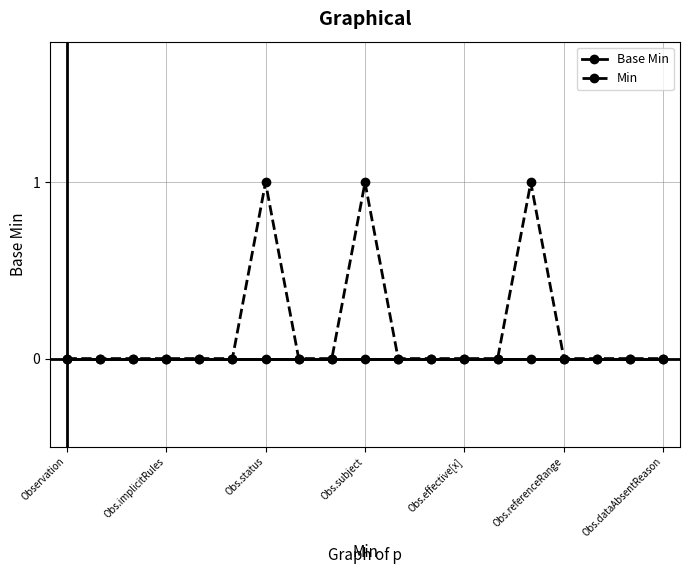

Which series has the widest spread of values?

Min